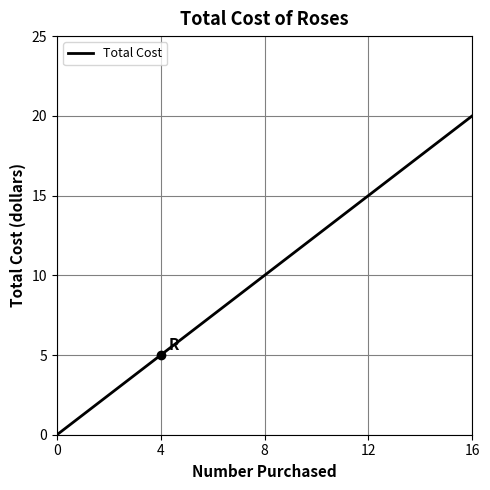

What is the maximum value shown in the chart?

20.0